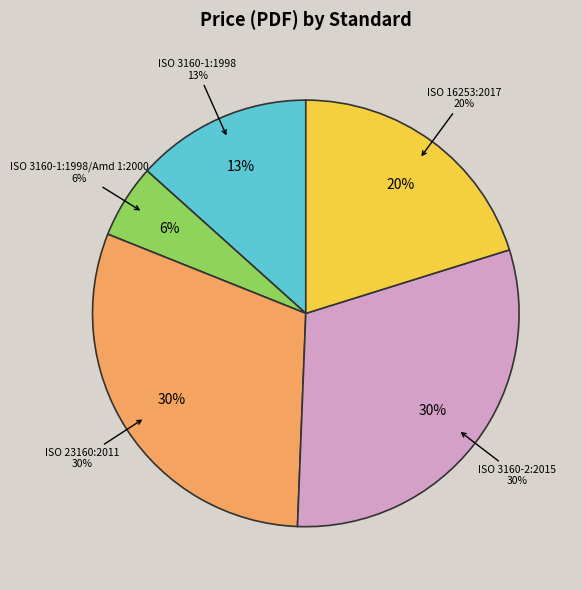

What is the change in value from ISO 3160-2:2015 to ISO 16253:2017?

-33